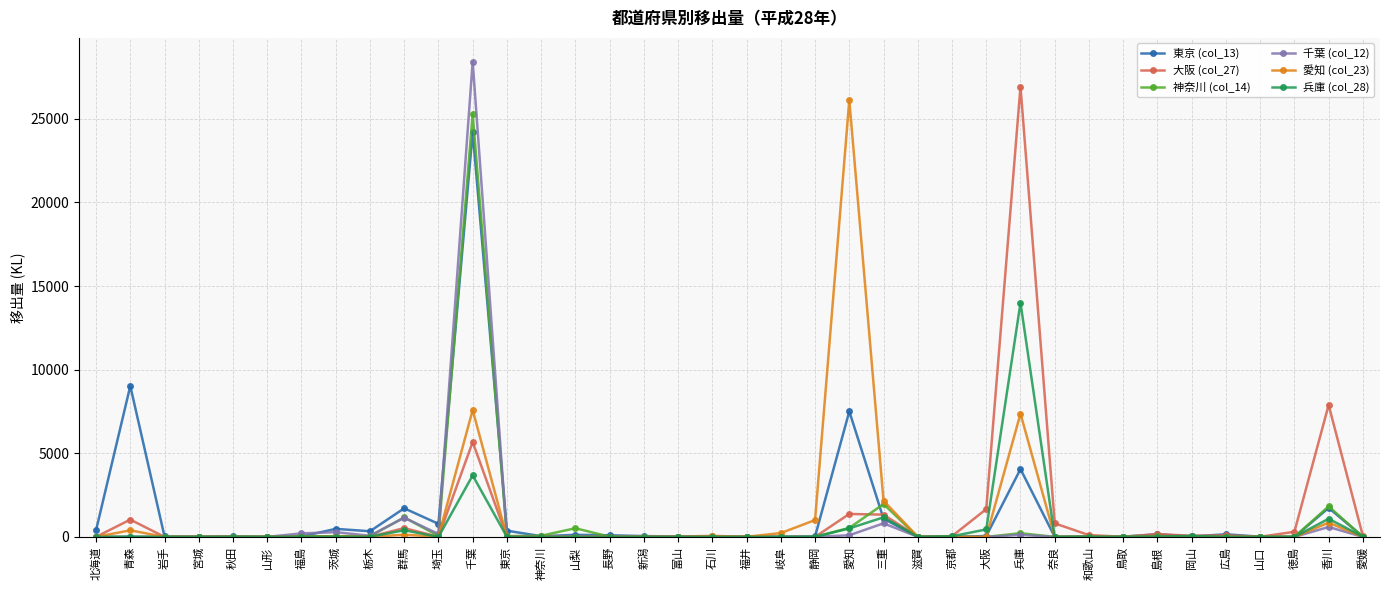

Where is the first local maximum for 愛知 (col_23)?

青森